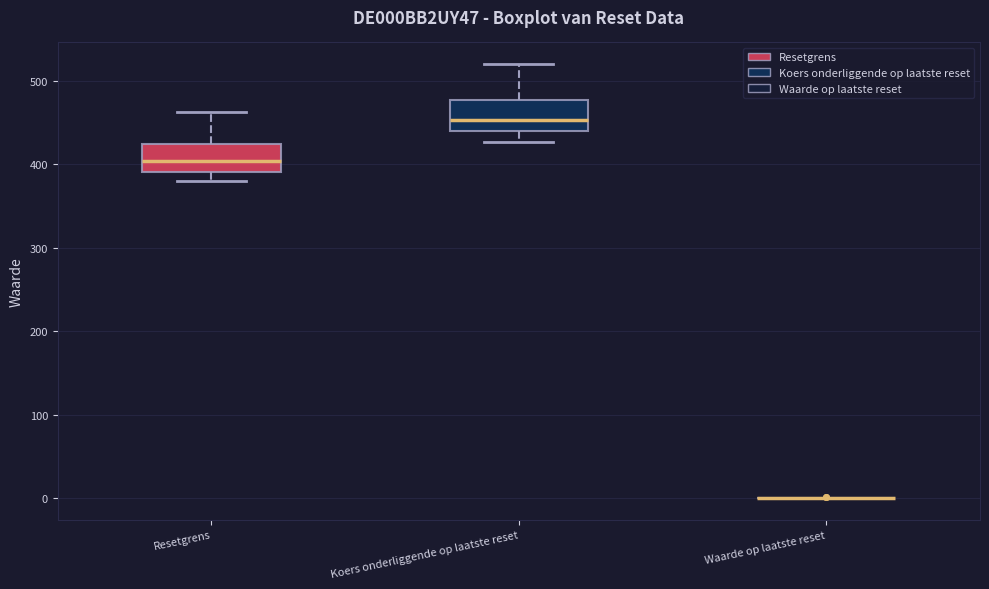

Reading left to right, read every box against the y-axis: the position of its median line, the range the box covers, and the ends of its whiskers. The values are not printed on the chart, so give them approximately, as read against the axis.

Resetgrens: median 400, box 390 to 420, whiskers 380 to 460
Koers onderliggende op laatste reset: median 450, box 440 to 480, whiskers 430 to 520
Waarde op laatste reset: box collapsed to a line at 0, whiskers 0 to 0